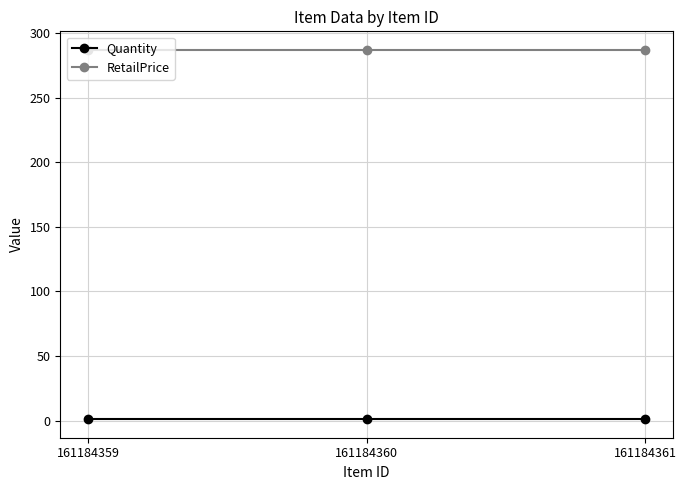

Rank the series by their maximum value, from lowest to highest.

Quantity, RetailPrice